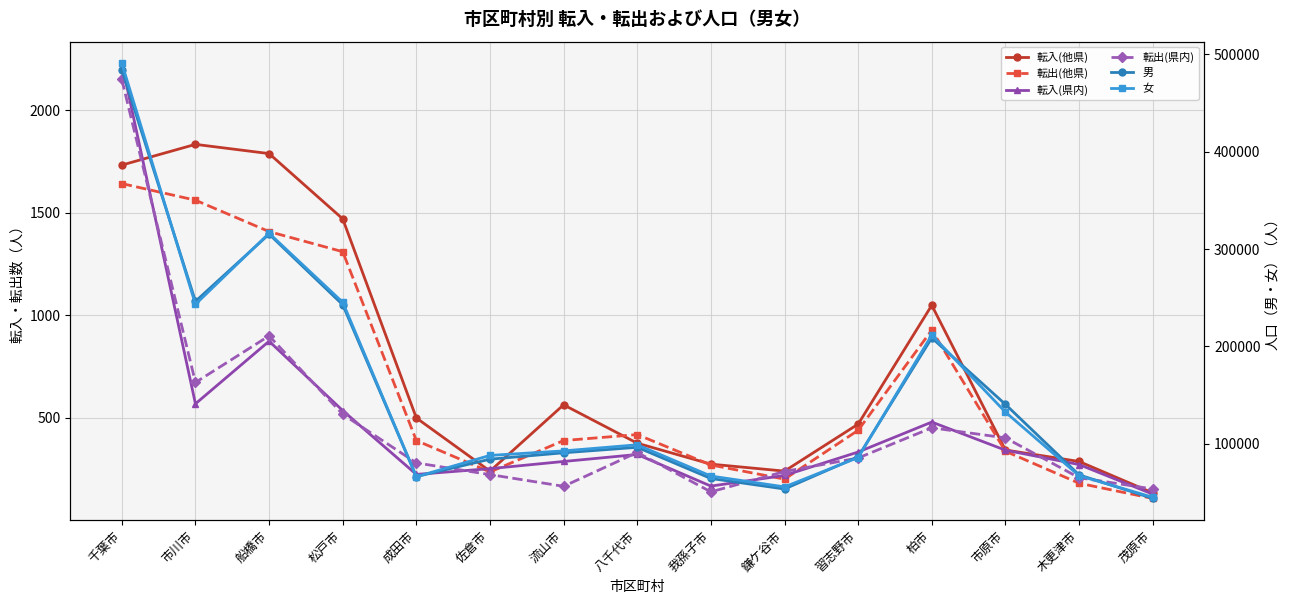

Reading left to right, transcribe all the data shown in this chart.

転入(他県): 千葉市=1731	市川市=1832	船橋市=1787	松戸市=1469	成田市=499	佐倉市=240	流山市=563	八千代市=376	我孫子市=274	鎌ケ谷市=240	習志野市=469	柏市=1048	市原市=343	木更津市=287	茂原市=134
転出(他県): 千葉市=1641	市川市=1560	船橋市=1407	松戸市=1309	成田市=389	佐倉市=236	流山市=389	八千代市=418	我孫子市=270	鎌ケ谷市=201	習志野市=439	柏市=927	市原市=337	木更津市=181	茂原市=107
転入(県内): 千葉市=2227	市川市=568	船橋市=873	松戸市=535	成田市=224	佐倉市=252	流山市=287	八千代市=321	我孫子市=167	鎌ケ谷市=219	習志野市=333	柏市=479	市原市=342	木更津市=272	茂原市=128
転出(県内): 千葉市=2148	市川市=672	船橋市=899	松戸市=517	成田市=280	佐倉市=223	流山市=166	八千代市=331	我孫子市=139	鎌ケ谷市=238	習志野市=304	柏市=451	市原市=402	木更津市=208	茂原市=153
男: 千葉市=484336	市川市=246273	船橋市=315308	松戸市=242815	成田市=66265	佐倉市=84129	流山市=90709	八千代市=96336	我孫子市=64308	鎌ケ谷市=53516	習志野市=86595	柏市=208764	市原市=140465	木更津市=68045	茂原市=43841
女: 千葉市=490848	市川市=243247	船橋市=316233	松戸市=245330	成田市=66131	佐倉市=88020	流山市=92649	八千代市=98916	我孫子市=66831	鎌ケ谷市=55688	習志野市=85822	柏市=211671	市原市=132537	木更津市=67197	茂原市=45067